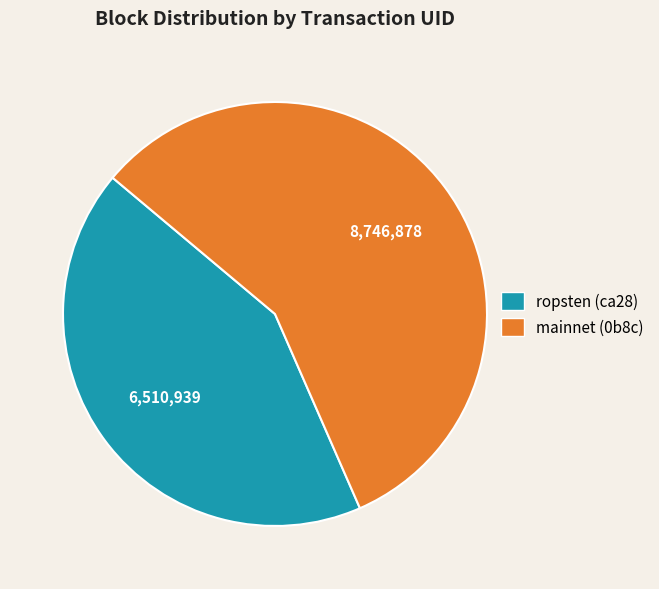

Rank the categories by value from highest to lowest.

mainnet (0b8c), ropsten (ca28)